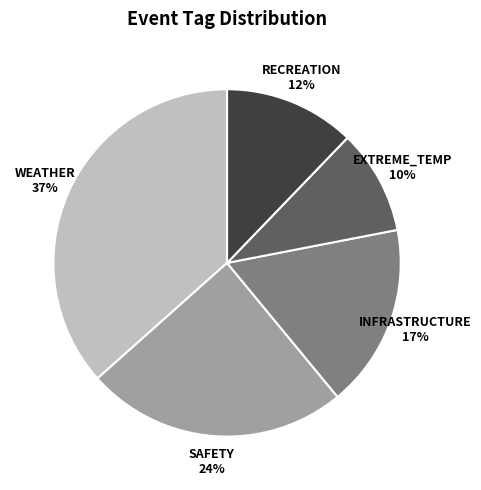

How many slices are in this pie chart?

5